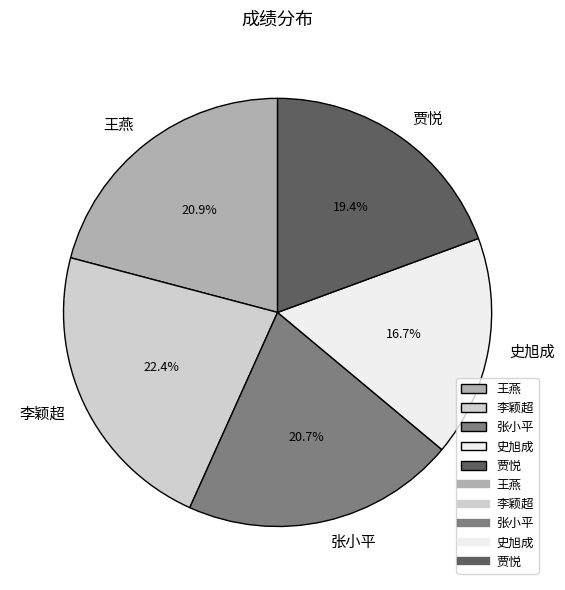

To the nearest percent, what is the difference between the largest and smallest slice percentages?

6%